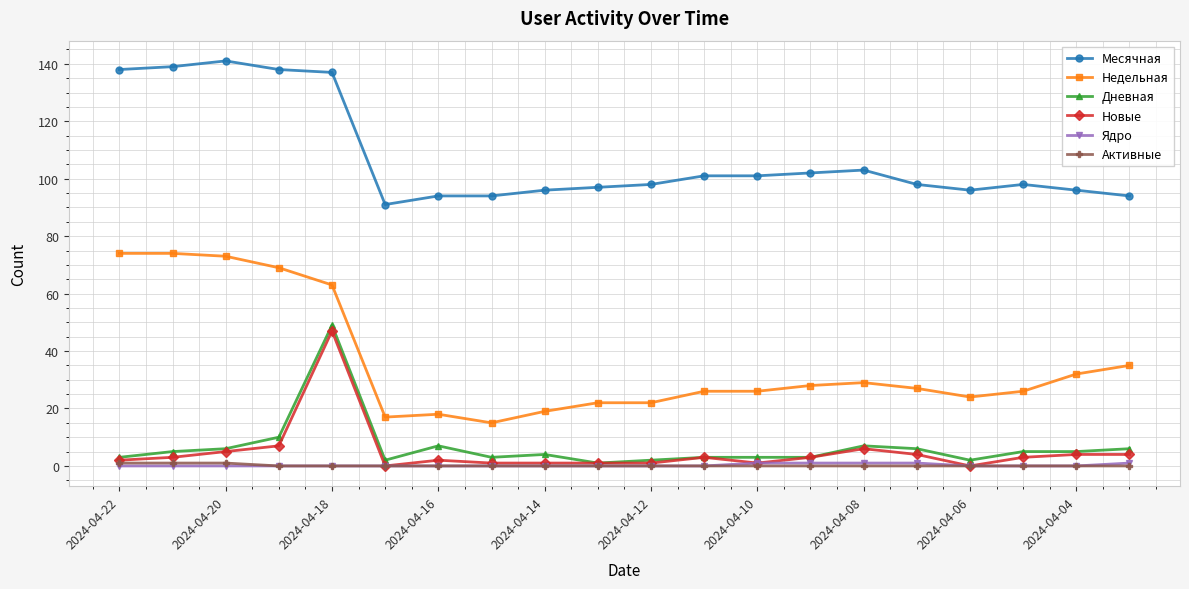

What is the maximum value for Месячная?

141